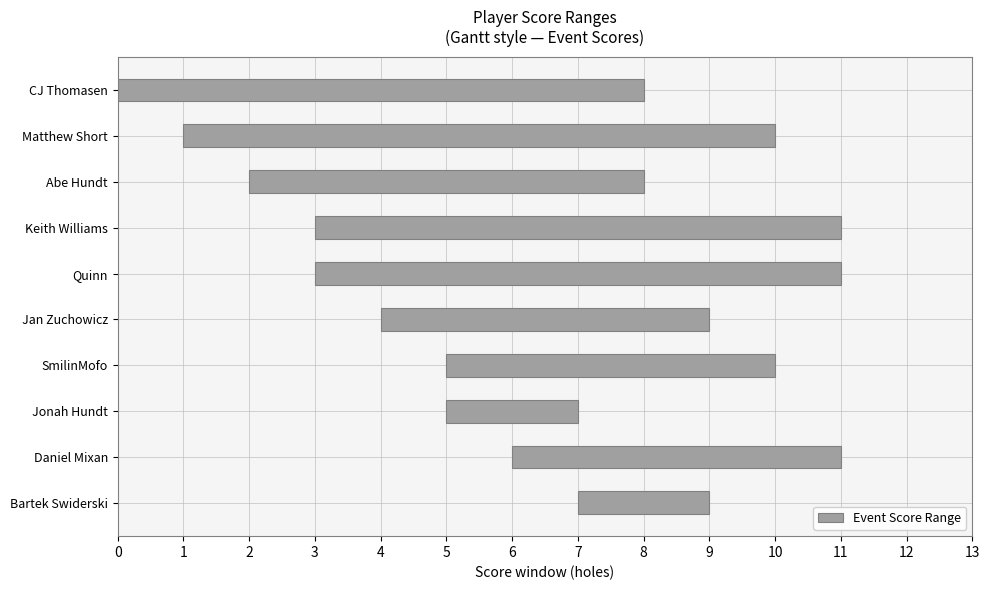

What is the value of the 1st bar from the left?

8